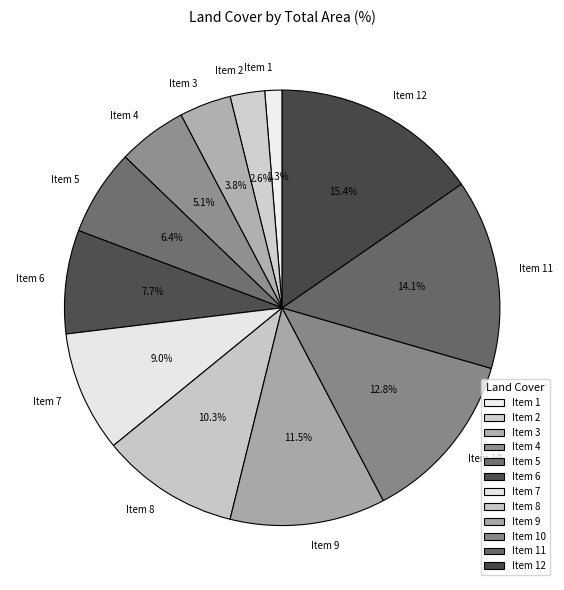

What is the smallest slice in the pie chart?

Item 1